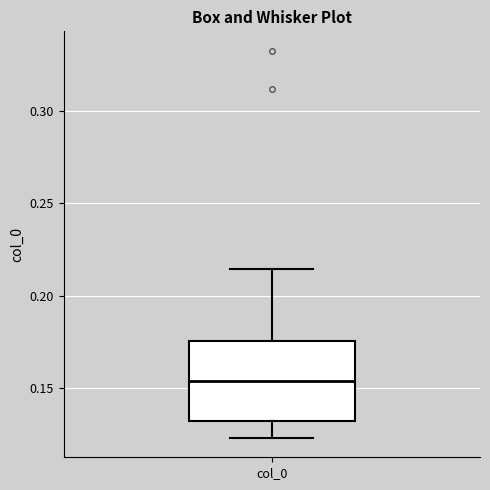

Where does the upper whisker of the box for col_0 end on the y-axis? The values are not printed on the chart, so give them approximately, as read against the axis.

0.215